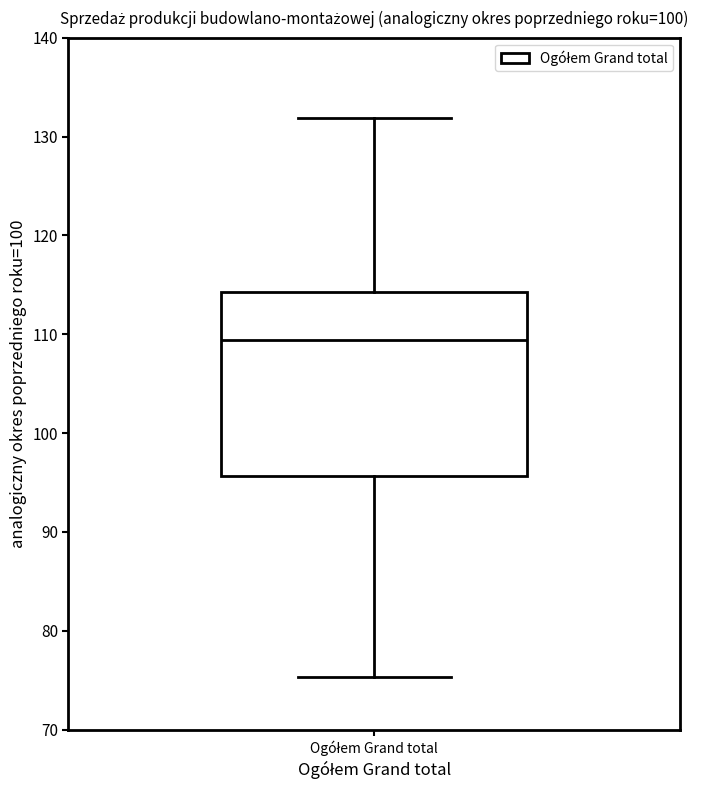

Transcribe this box plot: give where the median line is, the range the box spans, and where the two whiskers end, as read against the y-axis. The values are not printed on the chart, so give them approximately, as read against the axis.

median 109, box 96 to 114, whiskers 75 to 132